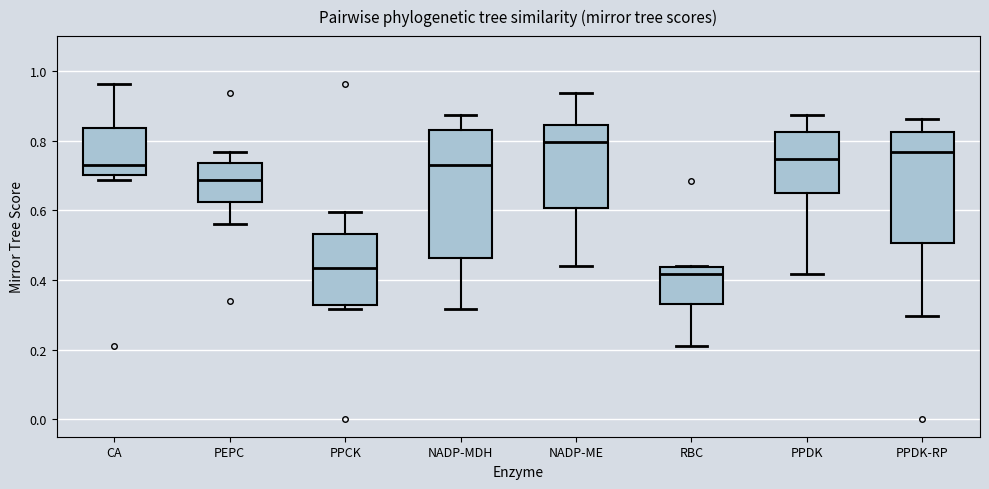

Reading left to right, transcribe this box plot: for each box, give where its median line is, the range the box spans, and where its two whiskers end, as read against the y-axis. The values are not printed on the chart, so give them approximately, as read against the axis.

CA: median 0.72, box 0.70 to 0.84, whiskers 0.68 to 0.96
PEPC: median 0.68, box 0.62 to 0.74, whiskers 0.56 to 0.76
PPCK: median 0.44, box 0.32 to 0.54, whiskers 0.32 (just below the box's lower edge) to 0.60
NADP-MDH: median 0.72, box 0.46 to 0.84, whiskers 0.32 to 0.88
NADP-ME: median 0.80, box 0.60 to 0.84, whiskers 0.44 to 0.94
RBC: median 0.42, box 0.34 to 0.44, whiskers 0.22 to 0.44
PPDK: median 0.74, box 0.64 to 0.82, whiskers 0.42 to 0.88
PPDK-RP: median 0.76, box 0.50 to 0.82, whiskers 0.30 to 0.86